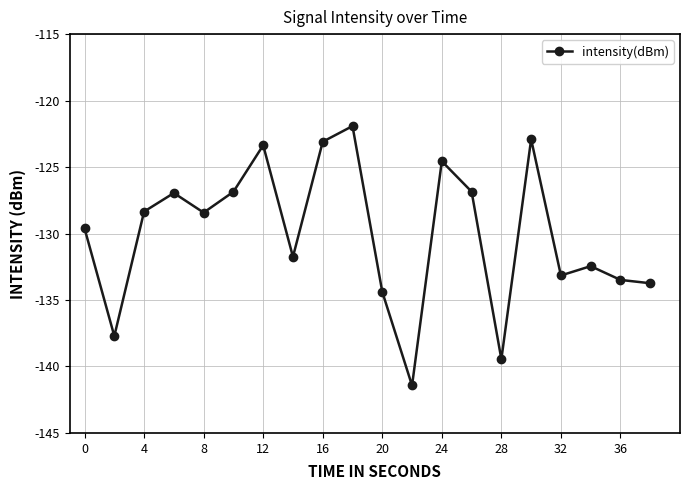

What is the value of the 8th point from the left?

-131.7